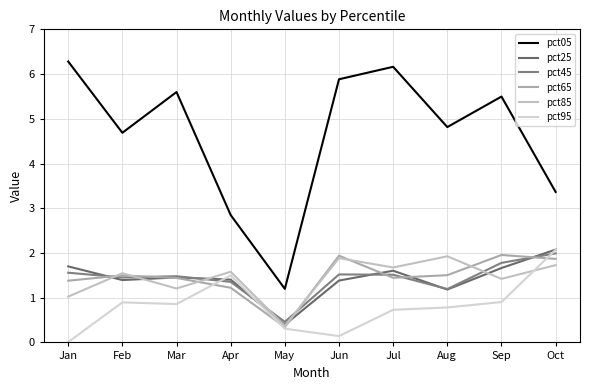

Between which two adjacent categories do pct25 and pct65 first intersect?

Jan and Feb